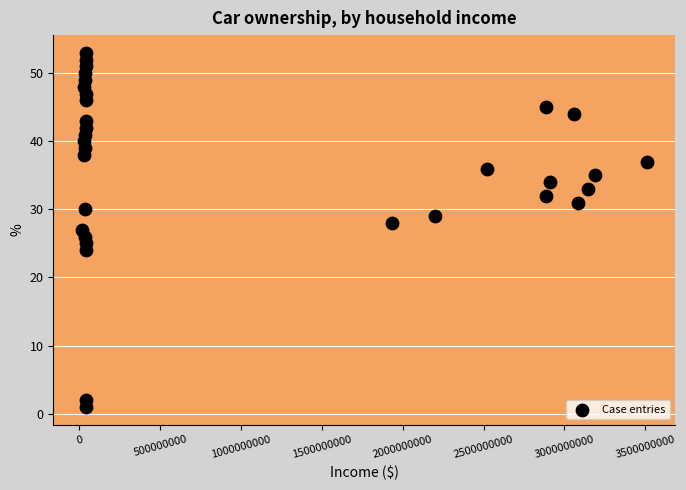

What is the range of Y values (max minus min)?

52